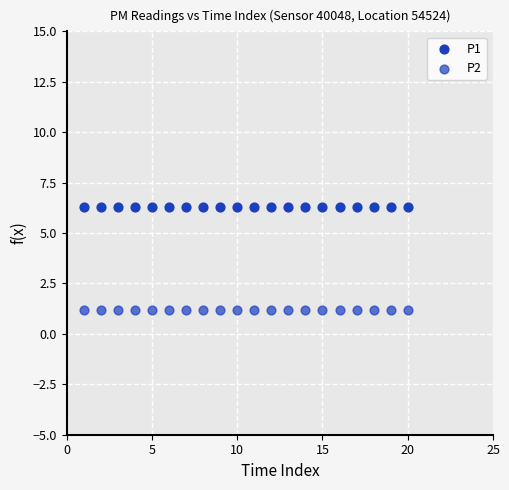

Count the number of points in this scatter plot.

40